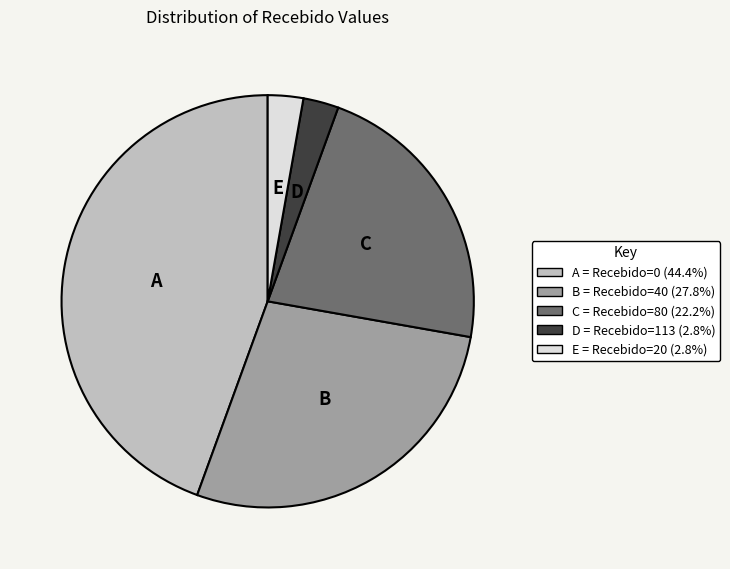

Is the sum of B = Recebido=40 (27.8%) and A = Recebido=0 (44.4%) greater than half?

Yes